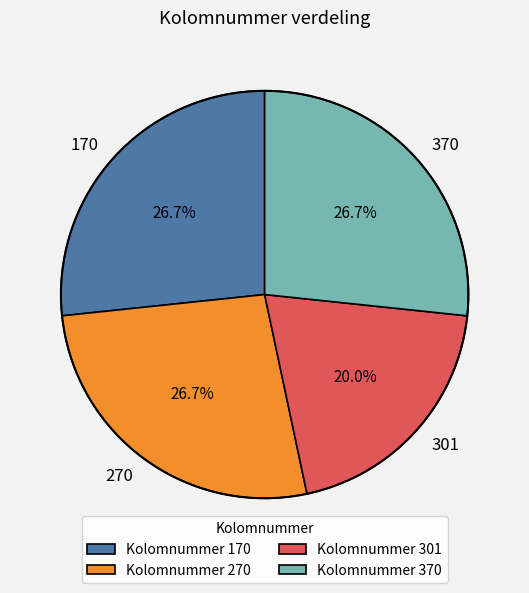

Which slice is the smallest?

301